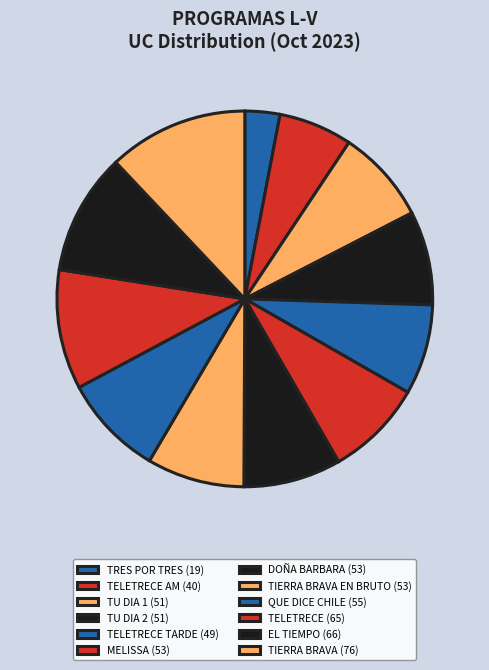

How many segments does this pie chart have?

12